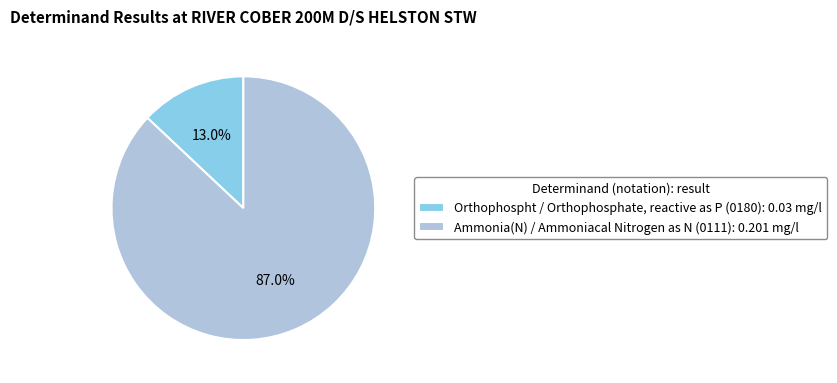

Between Ammonia(N) / Ammoniacal Nitrogen as N (0111): 0.201 mg/l and Orthophospht / Orthophosphate, reactive as P (0180): 0.03 mg/l, which is larger?

Ammonia(N) / Ammoniacal Nitrogen as N (0111): 0.201 mg/l